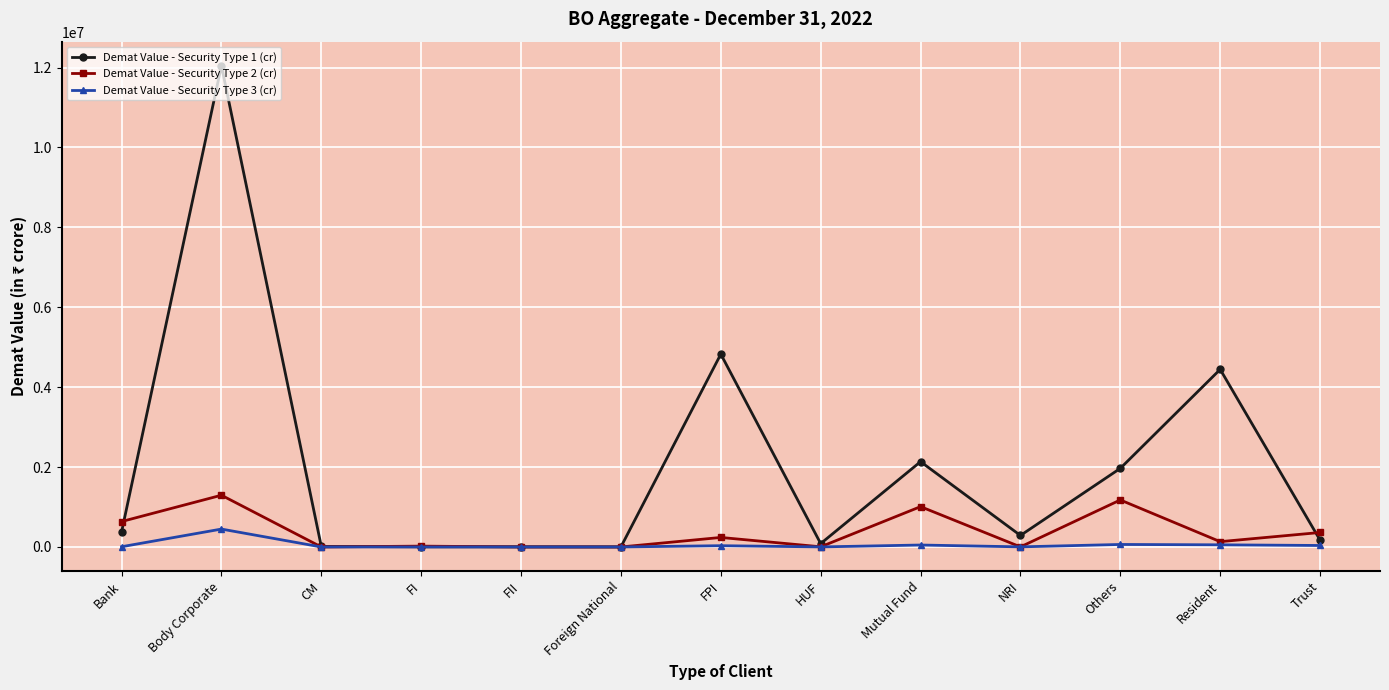

True or false: Demat Value - Security Type 1 (cr) has a value of 21146765.7 at Body Corporate.

False